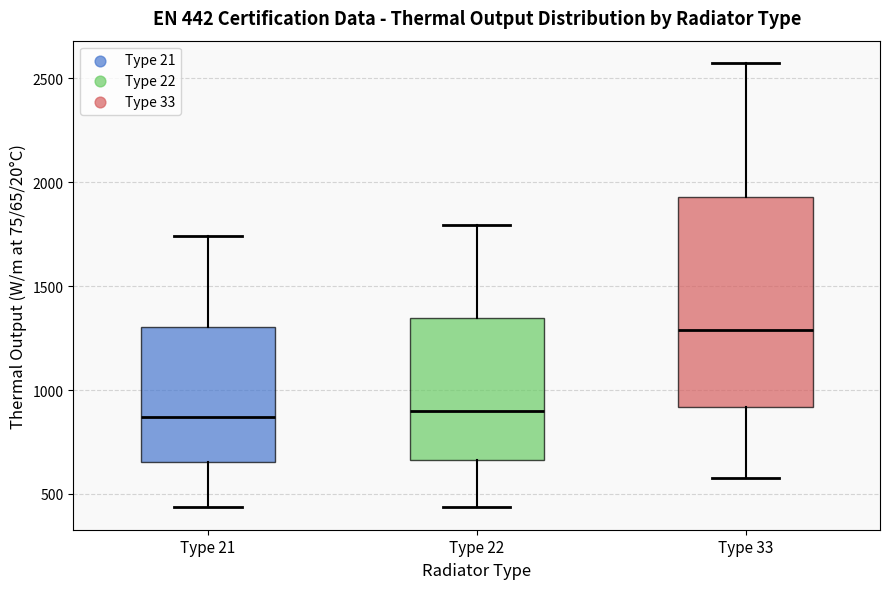

Comparing the boxes themselves (not the whiskers), which one is the tallest?

Type 33